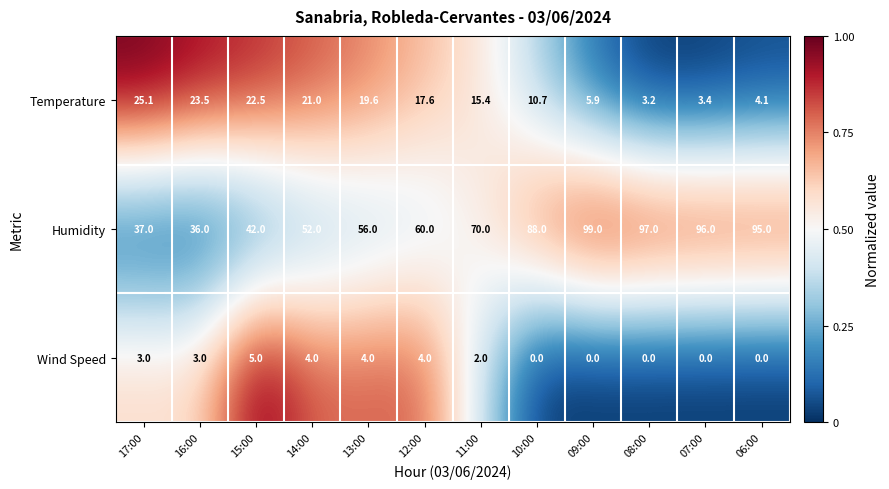

Which series has the largest total across all categories?

Humidity